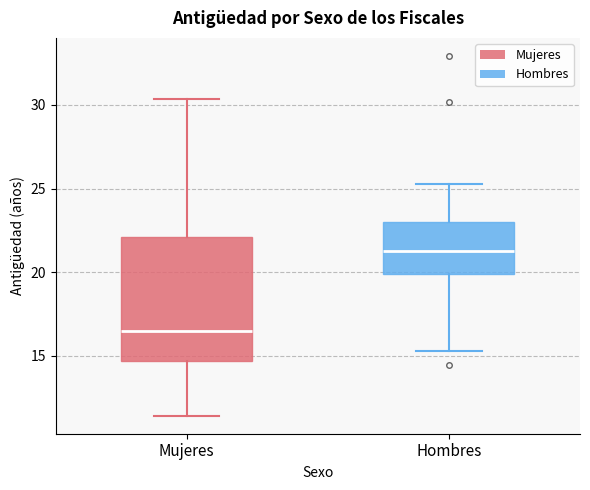

Reading left to right, read every box against the y-axis: the position of its median line, the range the box covers, and the ends of its whiskers. The values are not printed on the chart, so give them approximately, as read against the axis.

Mujeres: median 16.5, box 14.5 to 22.0, whiskers 11.5 to 30.5
Hombres: median 21.5, box 20.0 to 23.0, whiskers 15.5 to 25.5